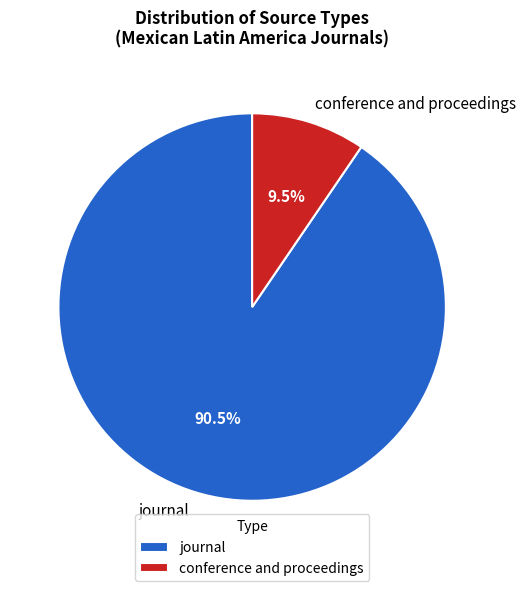

To the nearest percent, what is the average slice percentage?

50%